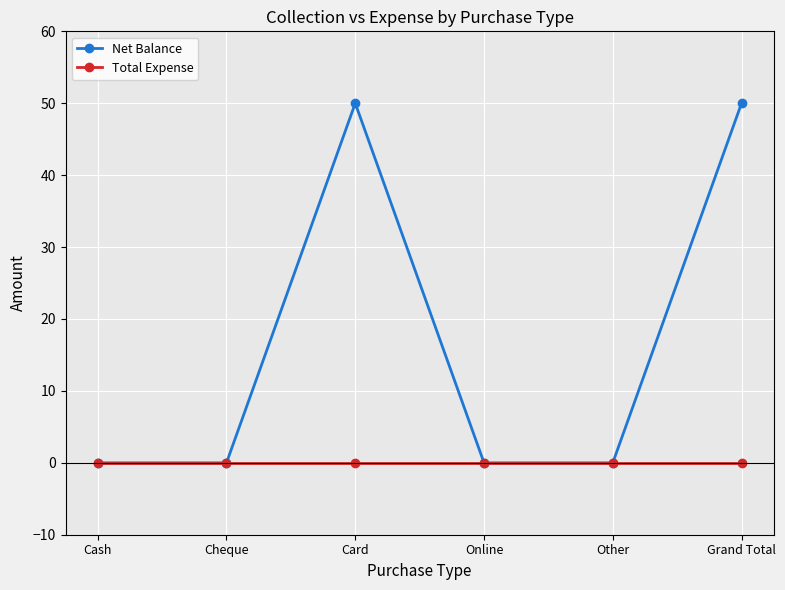

What is the maximum value for Net Balance?

50